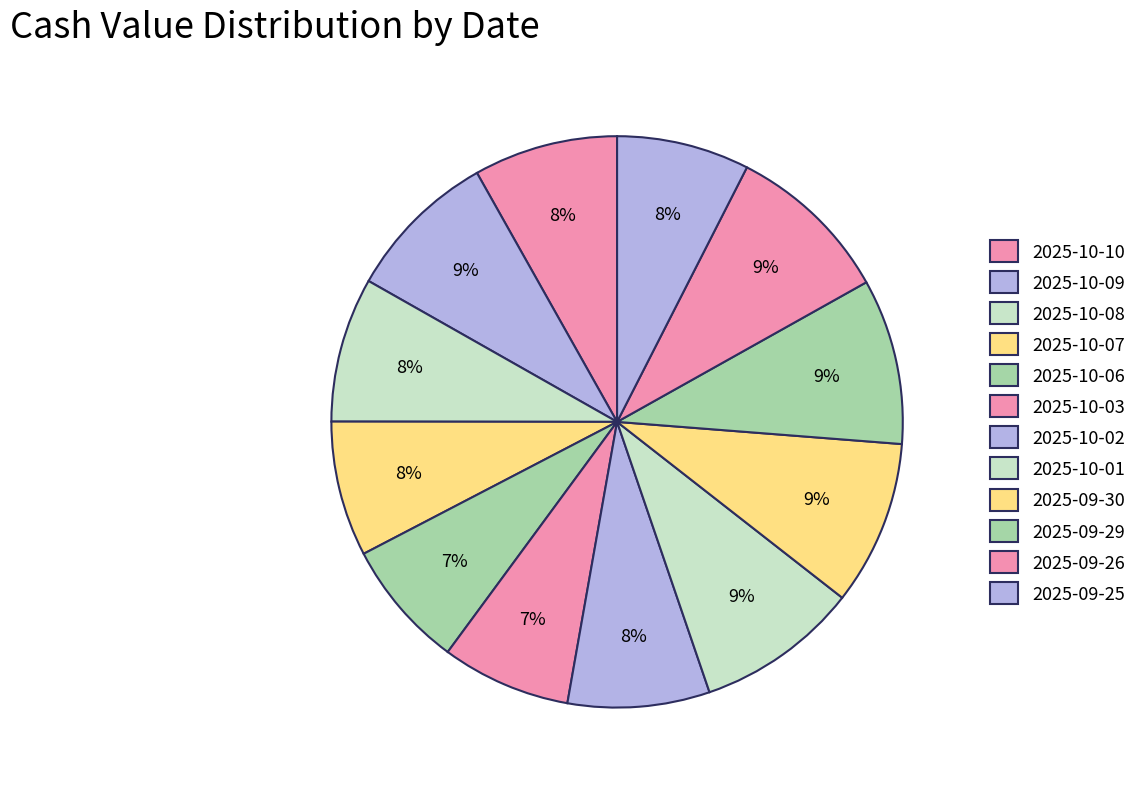

Count the number of slices in the pie.

12